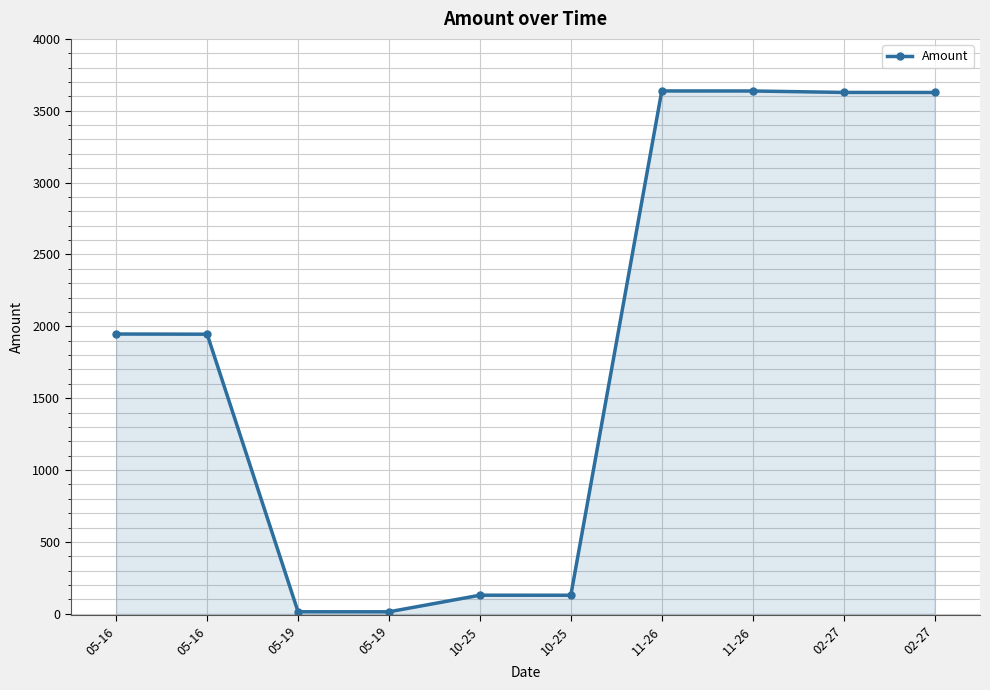

Is it true that the value at 10-25 is 39.4?

False